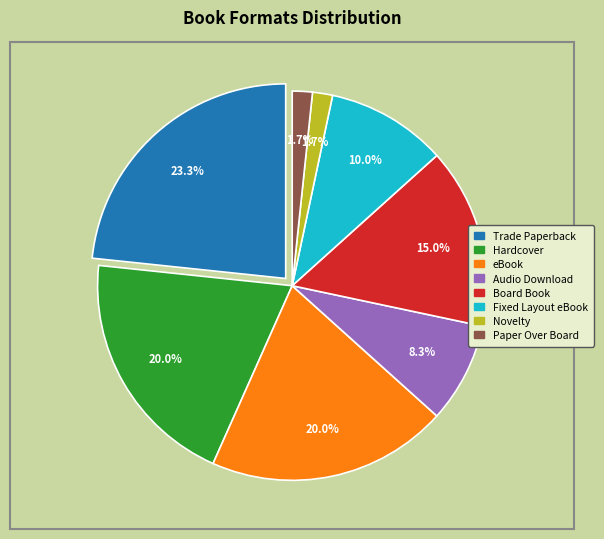

Combined, what portion of the pie is Novelty and Audio Download?

10.0%